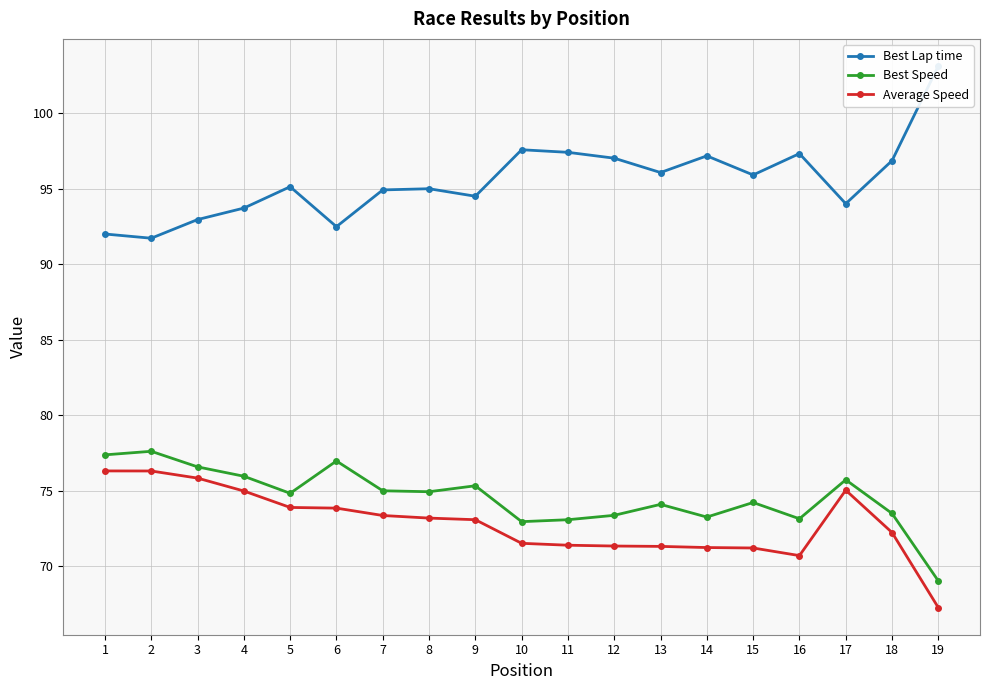

The Best Lap time series shows 96.1 at 13. True or false?

True